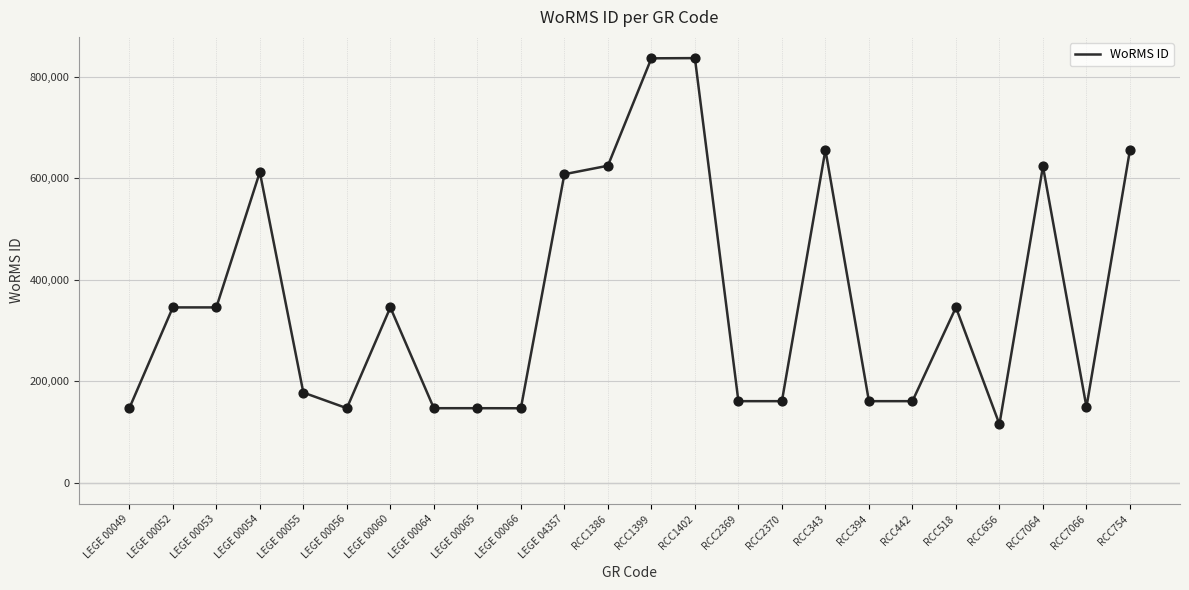

What is the ratio of the value at LEGE 00064 to the value at LEGE 00066?

1.0